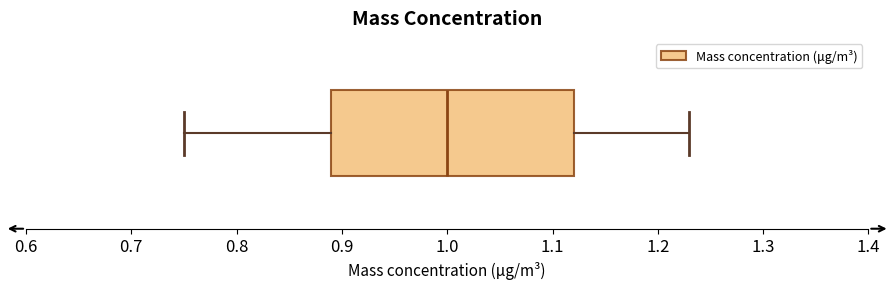

Transcribe this box plot: give where the median line is, the range the box spans, and where the two whiskers end, as read against the x-axis. The values are not printed on the chart, so give them approximately, as read against the axis.

median 1.00, box 0.89 to 1.12, whiskers 0.75 to 1.23